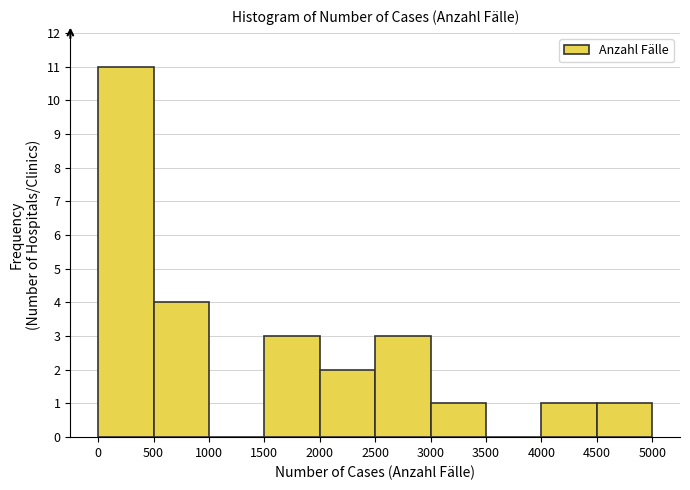

Reading left to right, transcribe this chart: for each bar, give the range it covers on the x-axis and its height. The values are not printed on the chart, so give them approximately, as read against the axis.

0 to 500: 11
500 to 1000: 4
1000 to 1500: 0
1500 to 2000: 3
2000 to 2500: 2
2500 to 3000: 3
3000 to 3500: 1
3500 to 4000: 0
4000 to 4500: 1
4500 to 5000: 1